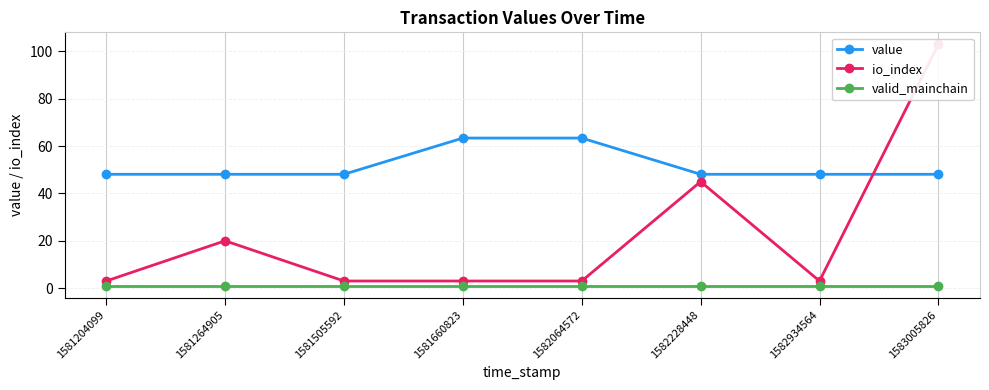

Where is the first local maximum for io_index?

1581264905